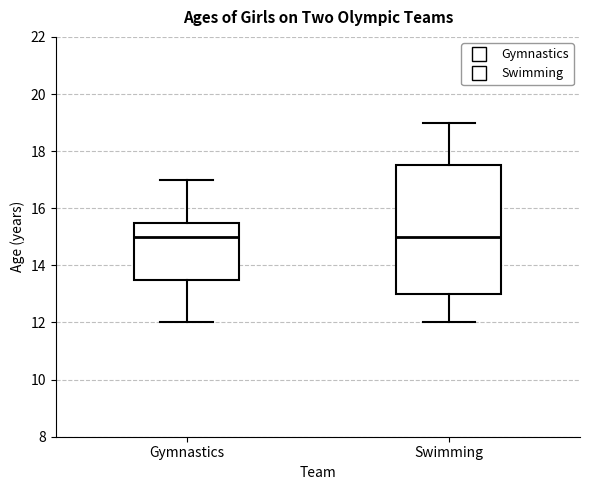

Where does the median line of the box for Gymnastics sit on the y-axis? The values are not printed on the chart, so give them approximately, as read against the axis.

15.0